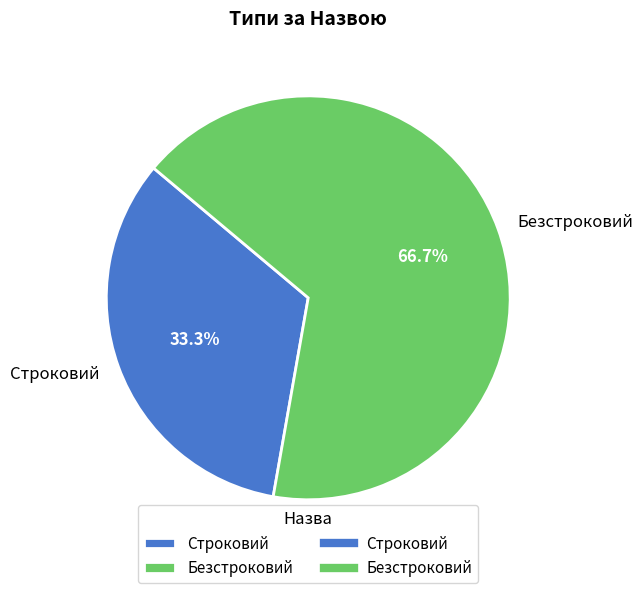

Which slice represents more than half of the pie?

Безстроковий